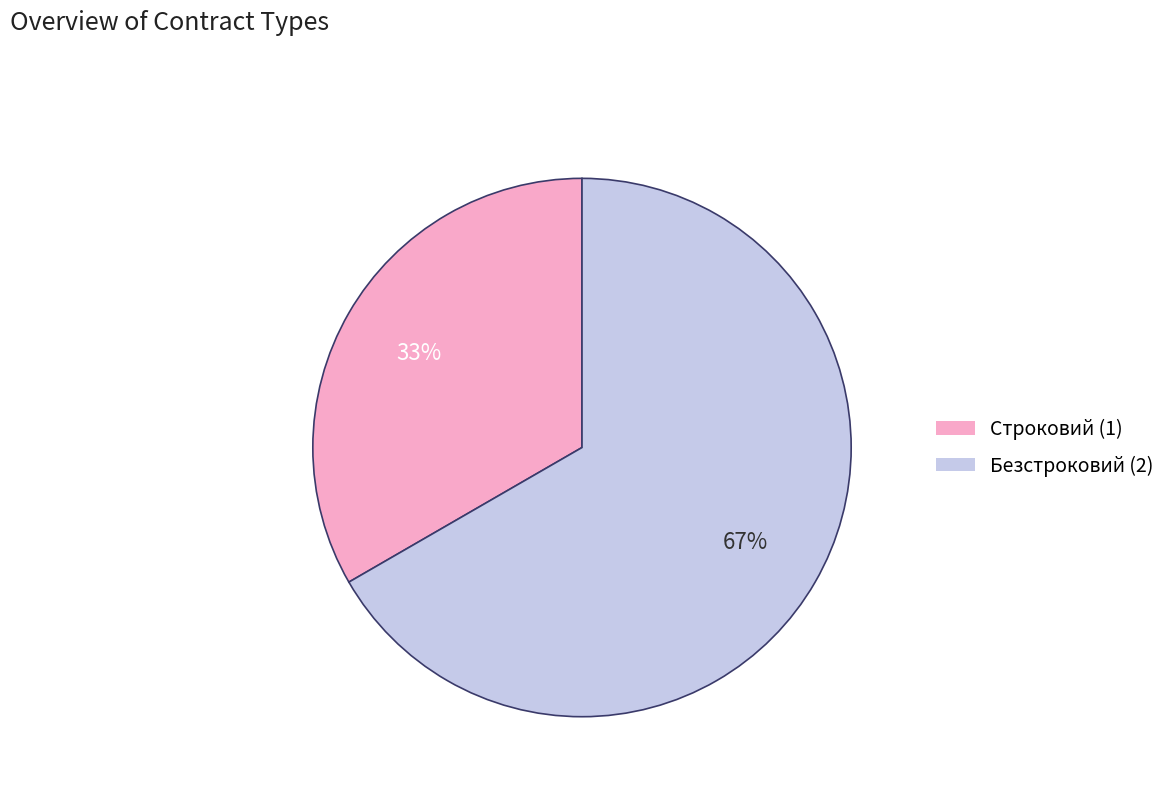

Approximately how many times larger is the value at Безстроковий compared to Строковий?

2.0